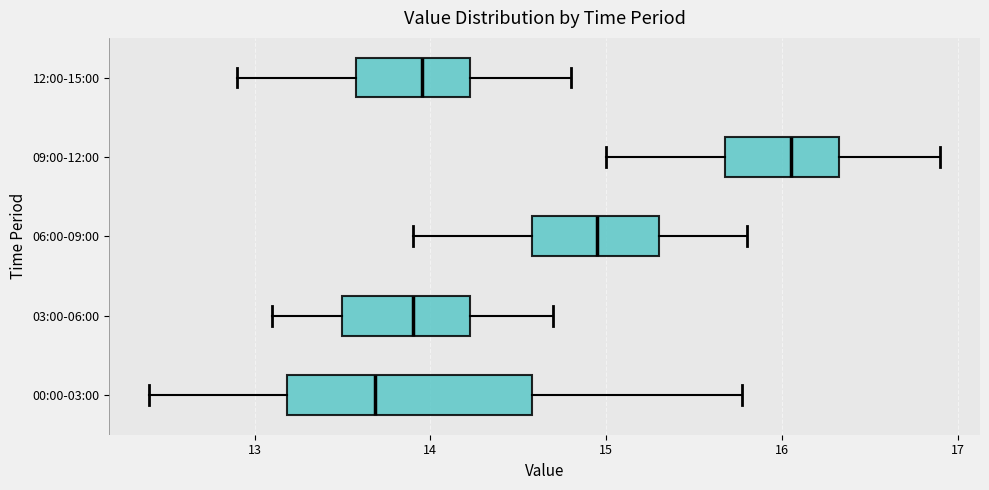

Reading bottom to top, transcribe this box plot: for each box, give where its median line is, the range the box spans, and where its two whiskers end, as read against the x-axis. The values are not printed on the chart, so give them approximately, as read against the axis.

00:00-03:00: median 13.7, box 13.2 to 14.6, whiskers 12.4 to 15.8
03:00-06:00: median 13.9, box 13.5 to 14.2, whiskers 13.1 to 14.7
06:00-09:00: median 15.0, box 14.6 to 15.3, whiskers 13.9 to 15.8
09:00-12:00: median 16.1, box 15.7 to 16.3, whiskers 15.0 to 16.9
12:00-15:00: median 14.0, box 13.6 to 14.2, whiskers 12.9 to 14.8